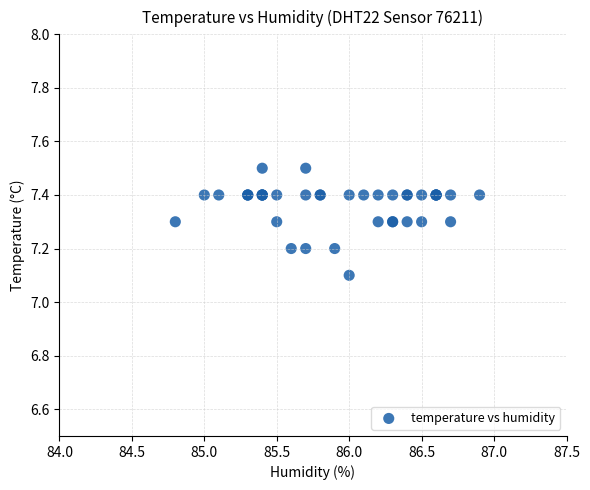

What Y value in the scatter plot is closest to 7?

7.1